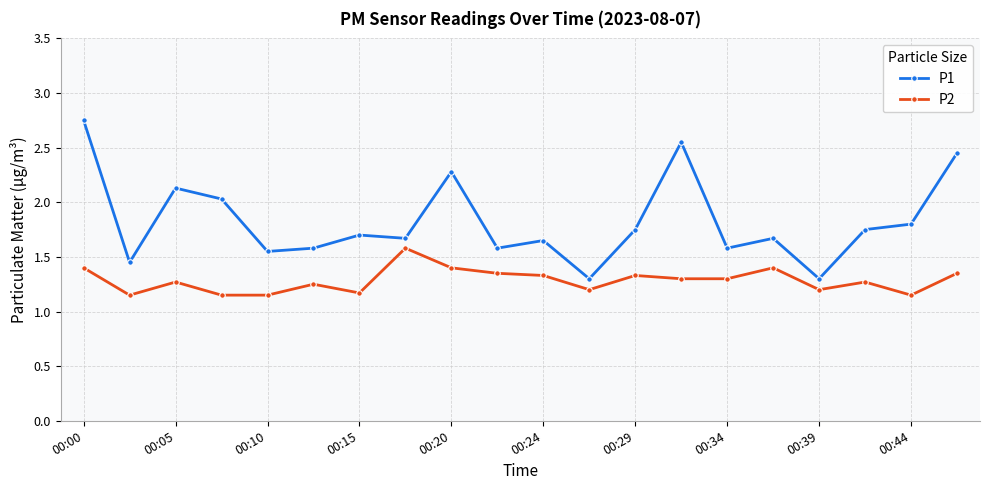

Rank the series by their maximum value, from highest to lowest.

P1, P2